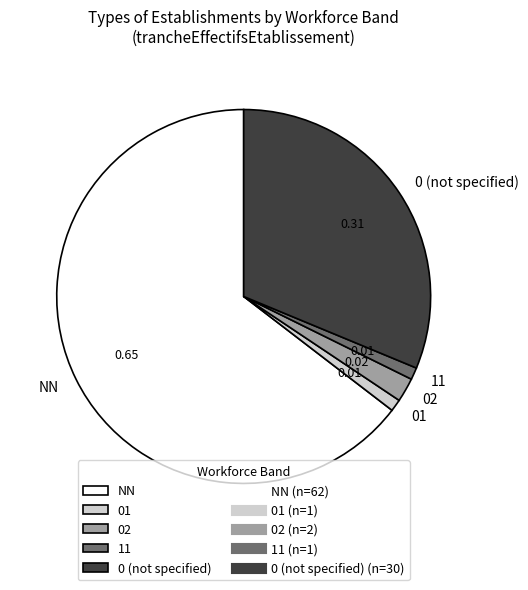

Is the sum of 02 and 0 (not specified) greater than half?

No